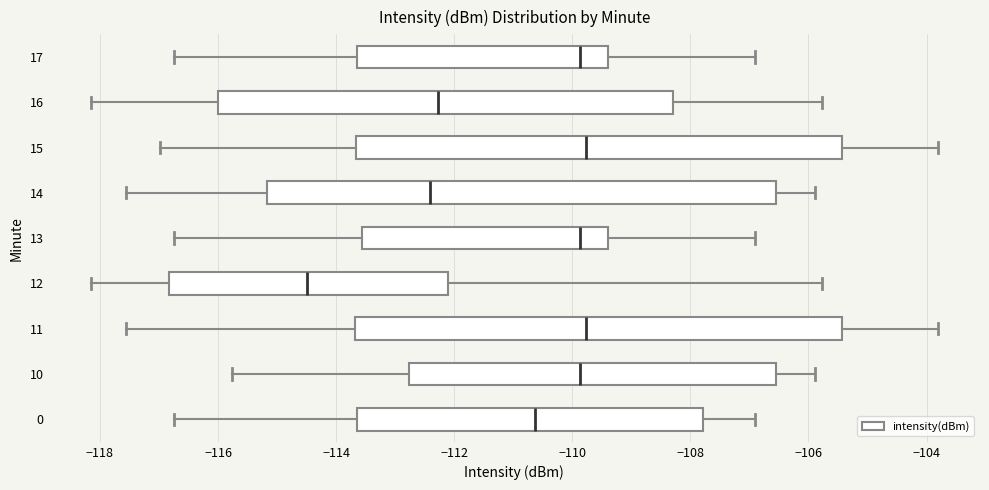

Where is the right edge of the box at y = 0 on the x-axis? The values are not printed on the chart, so give them approximately, as read against the axis.

-107.8